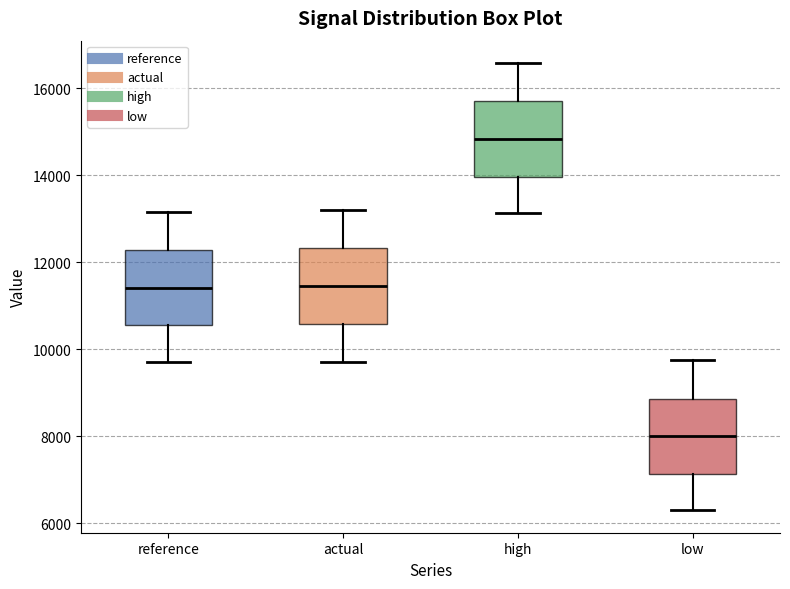

Reading left to right, read every box against the y-axis: the position of its median line, the range the box covers, and the ends of its whiskers. The values are not printed on the chart, so give them approximately, as read against the axis.

reference: median 11400, box 10600 to 12200, whiskers 9800 to 13200
actual: median 11400, box 10600 to 12400, whiskers 9800 to 13200
high: median 14800, box 14000 to 15600, whiskers 13200 to 16600
low: median 8000, box 7200 to 8800, whiskers 6200 to 9800